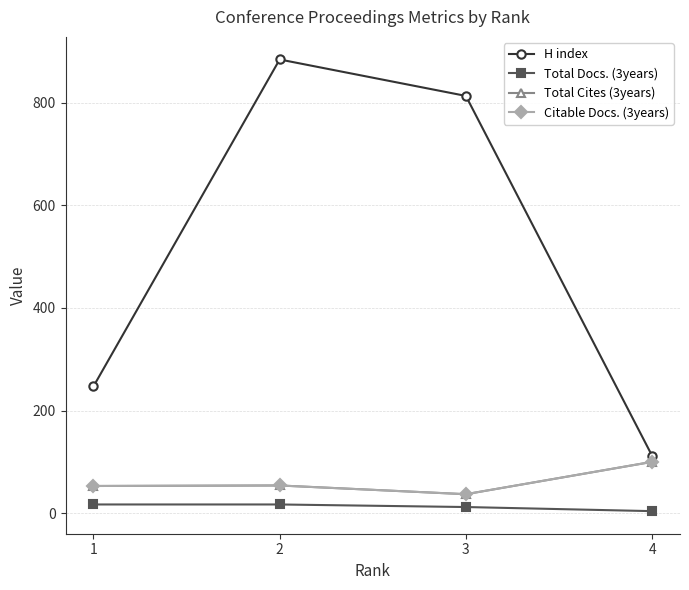

At which label does Citable Docs. (3years) reach its minimum?

3